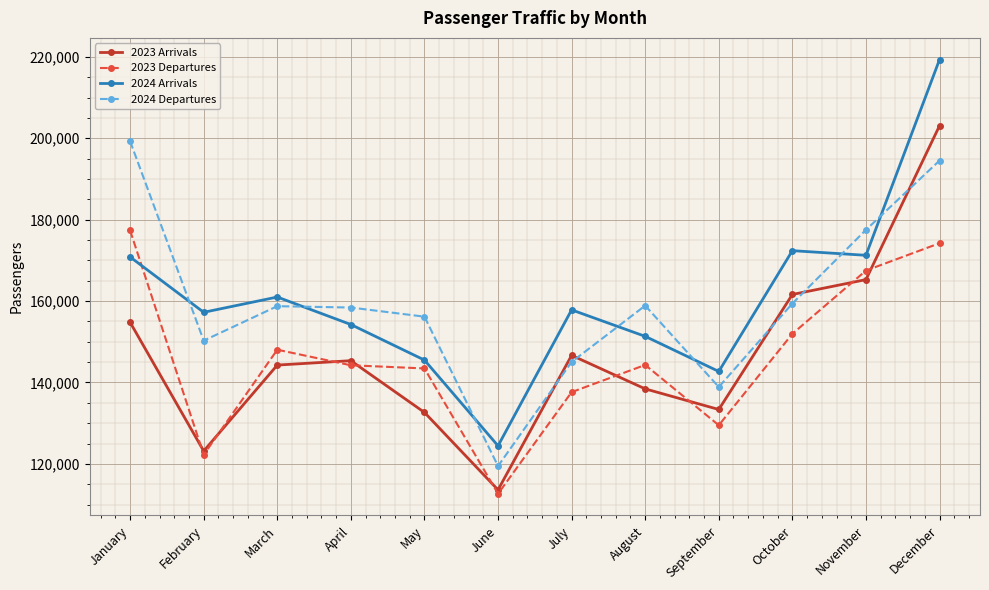

Which series has the largest total across all categories?

2024 Arrivals